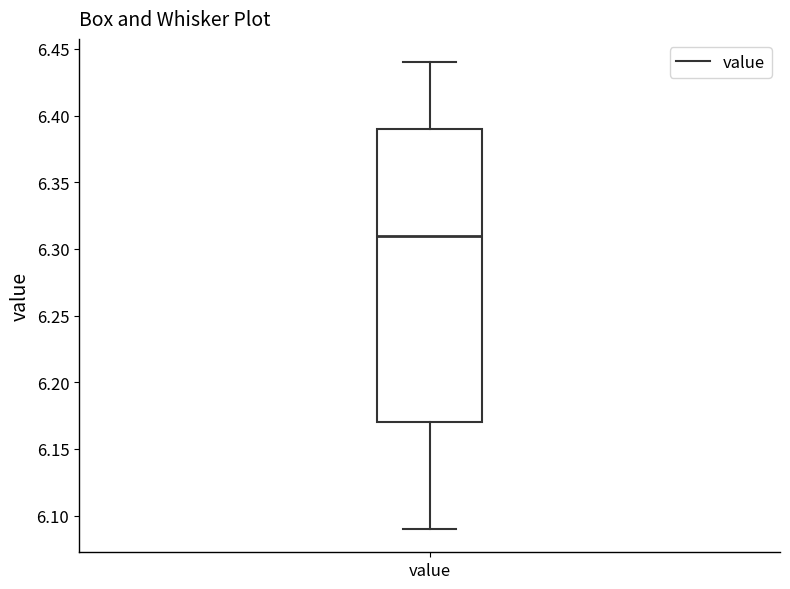

Transcribe this box plot: give where the median line is, the range the box spans, and where the two whiskers end, as read against the y-axis. The values are not printed on the chart, so give them approximately, as read against the axis.

median 6.31, box 6.17 to 6.39, whiskers 6.09 to 6.44